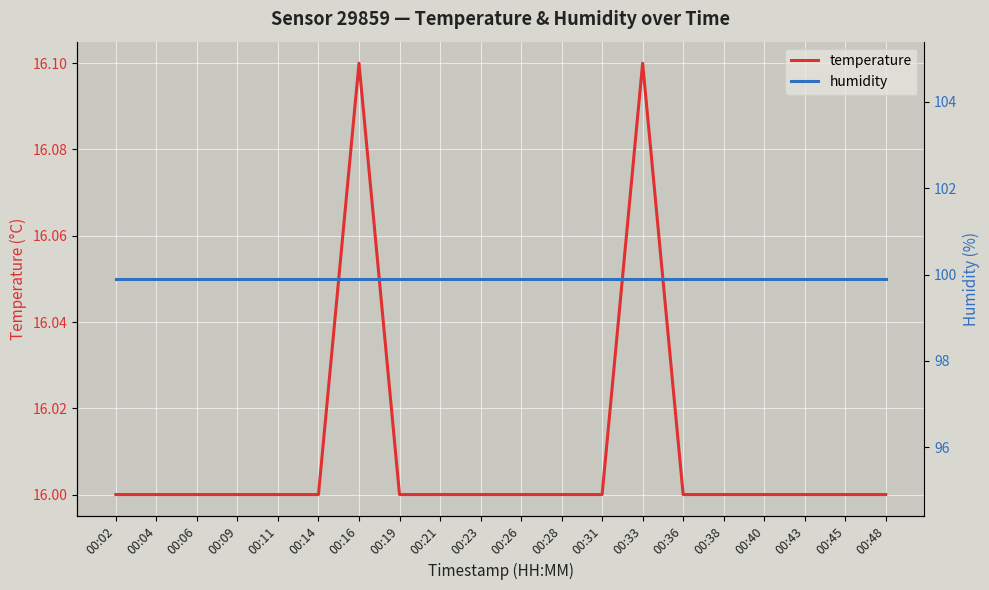

Is it true that temperature equals 4.9 at 00:23?

False